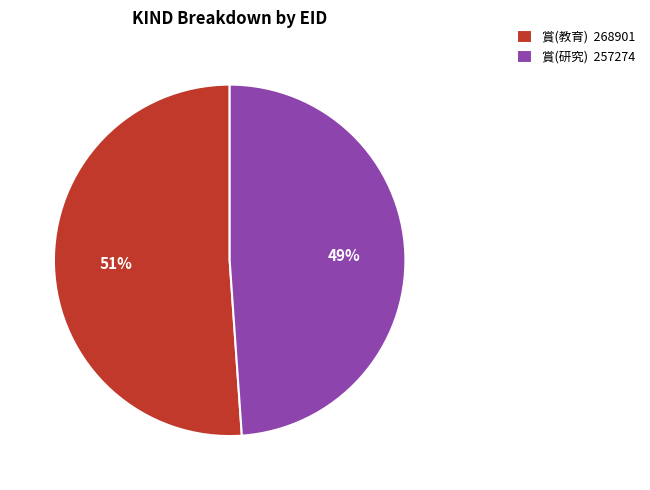

Do 賞(研究) and 賞(教育) together represent more than half of the pie?

Yes